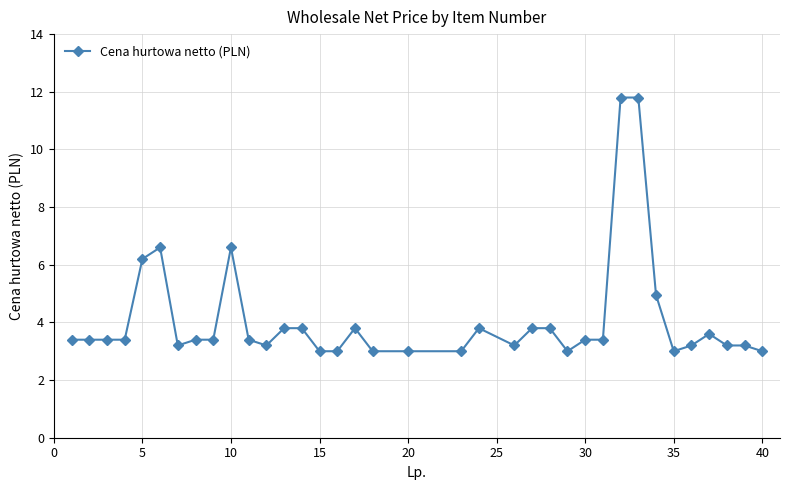

What is the minimum value shown in the chart?

3.0